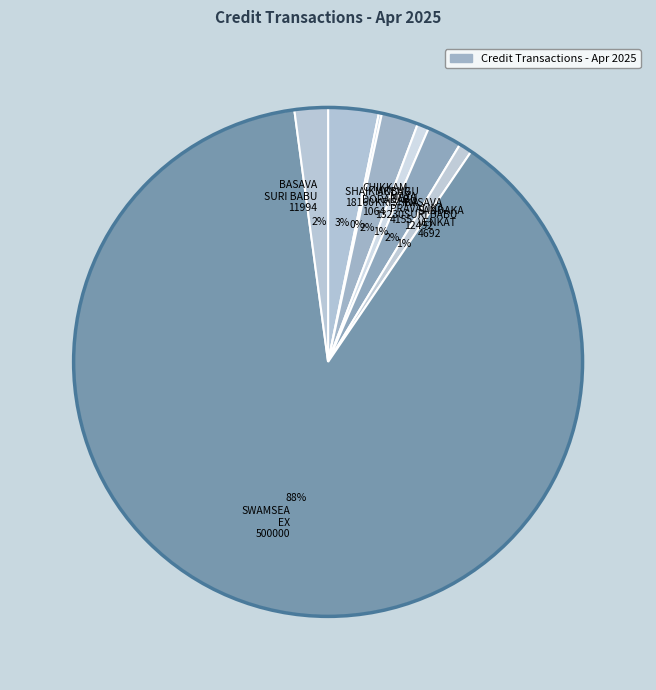

Is it true that SWAMSEA EX 500000 is 99% of the pie?

False